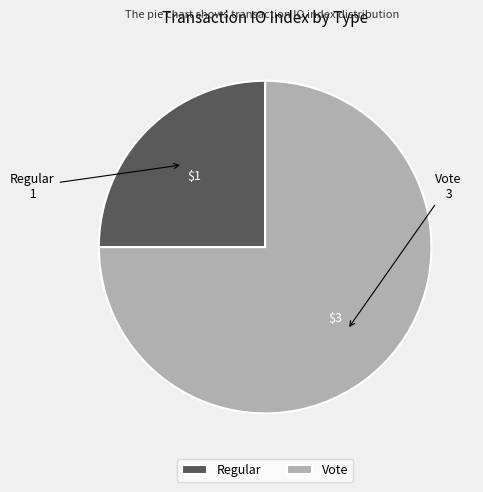

Is the sum of Vote and Regular greater than half?

Yes